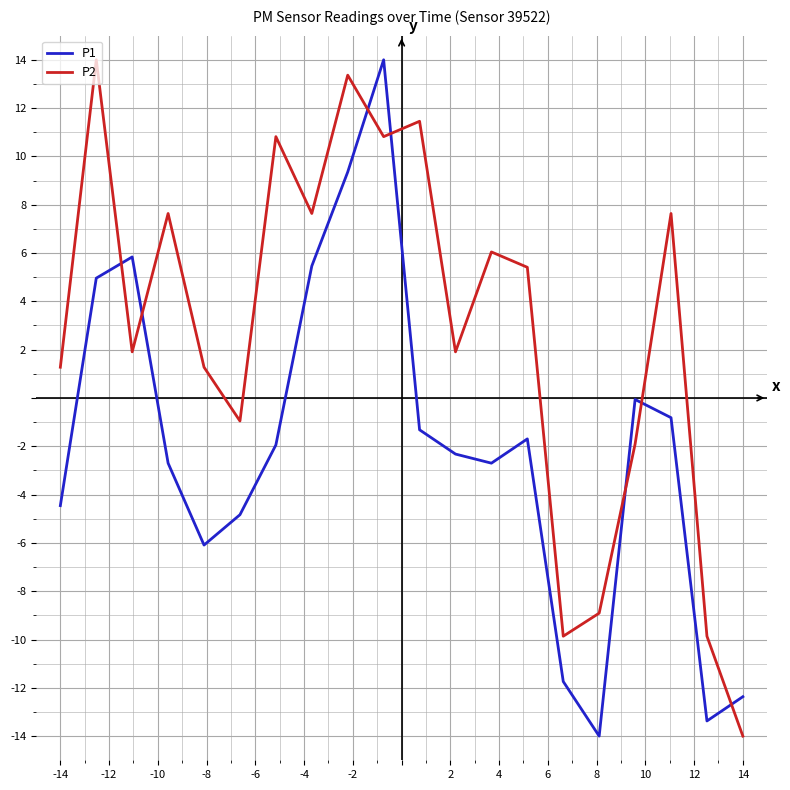

What is the lowest value of the P2 series?

-14.0